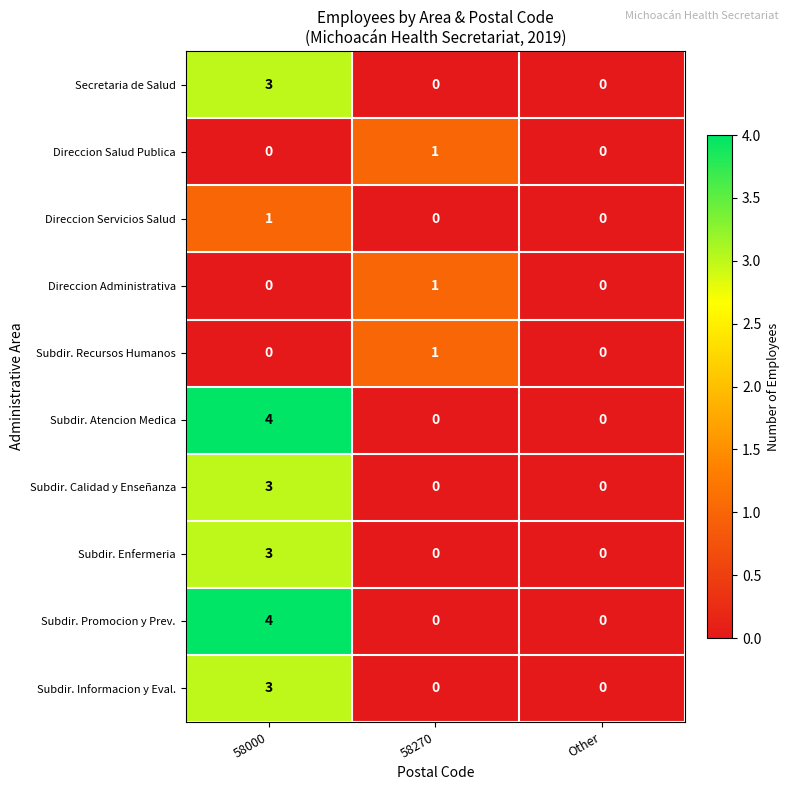

What is the total value across all series at 58270?

3